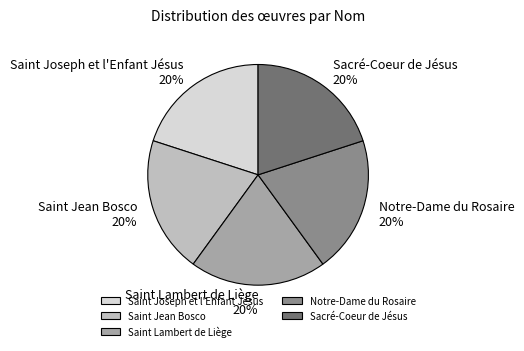

The Notre-Dame du Rosaire slice represents 20% of the pie. True or false?

True